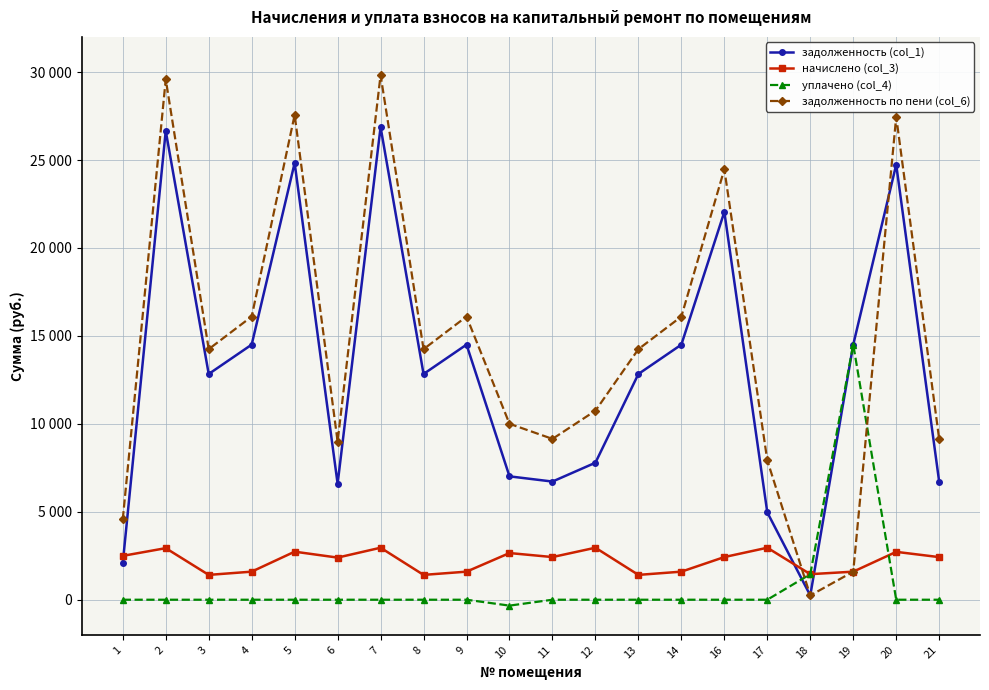

What is the lowest value of the задолженность по пени (col_6) series?

242.9